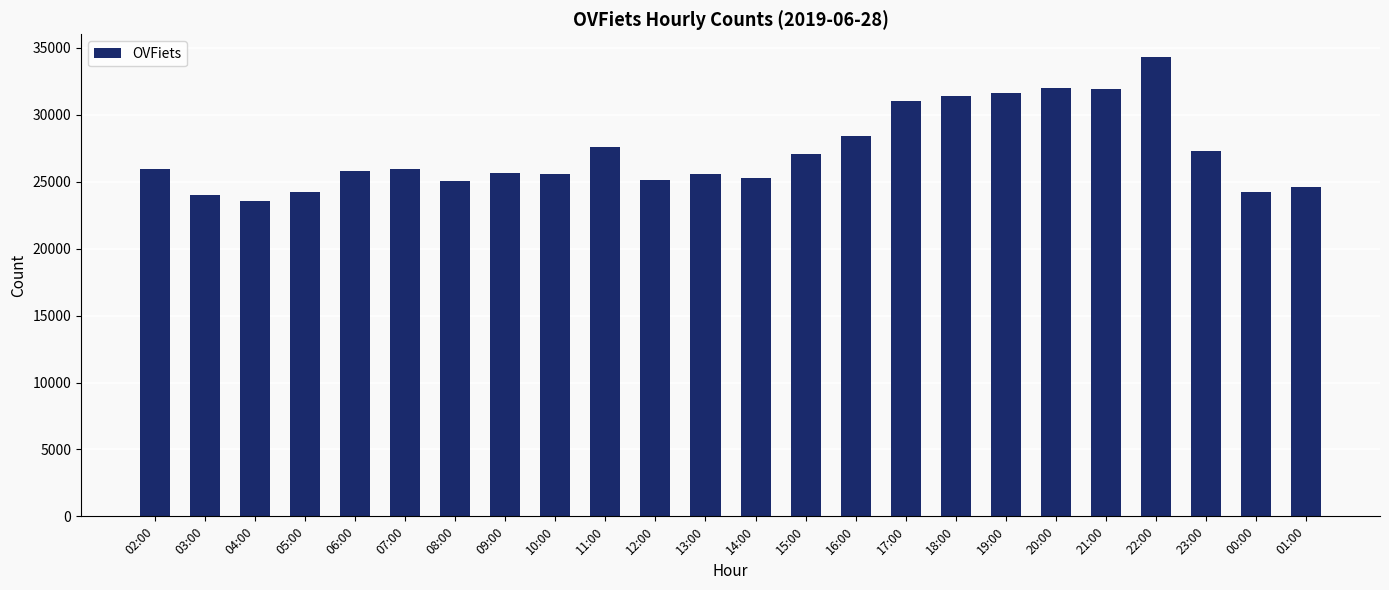

What is the sum of the values at 19:00 and 02:00?

57588